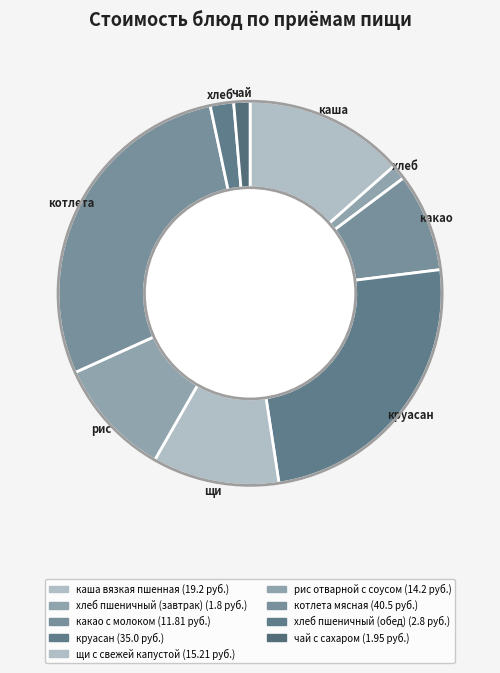

Is it true that круасан is 25% of the pie?

True